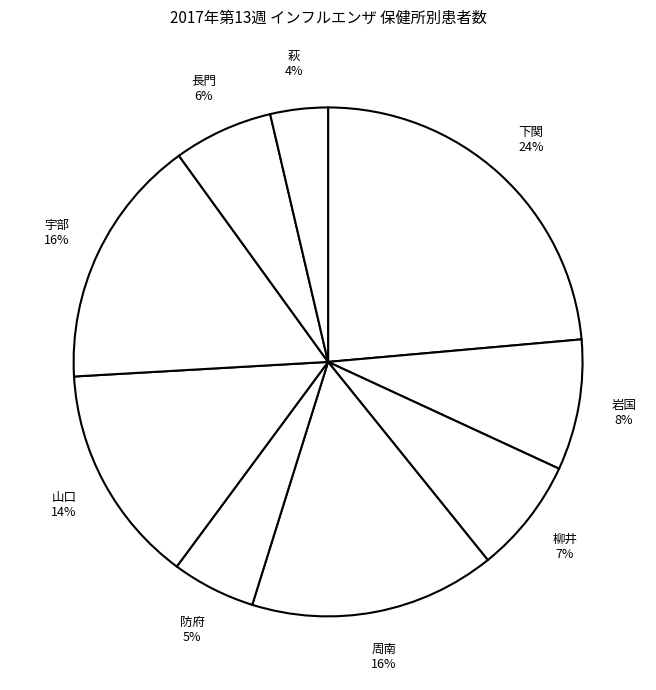

Which slice is the largest?

下関